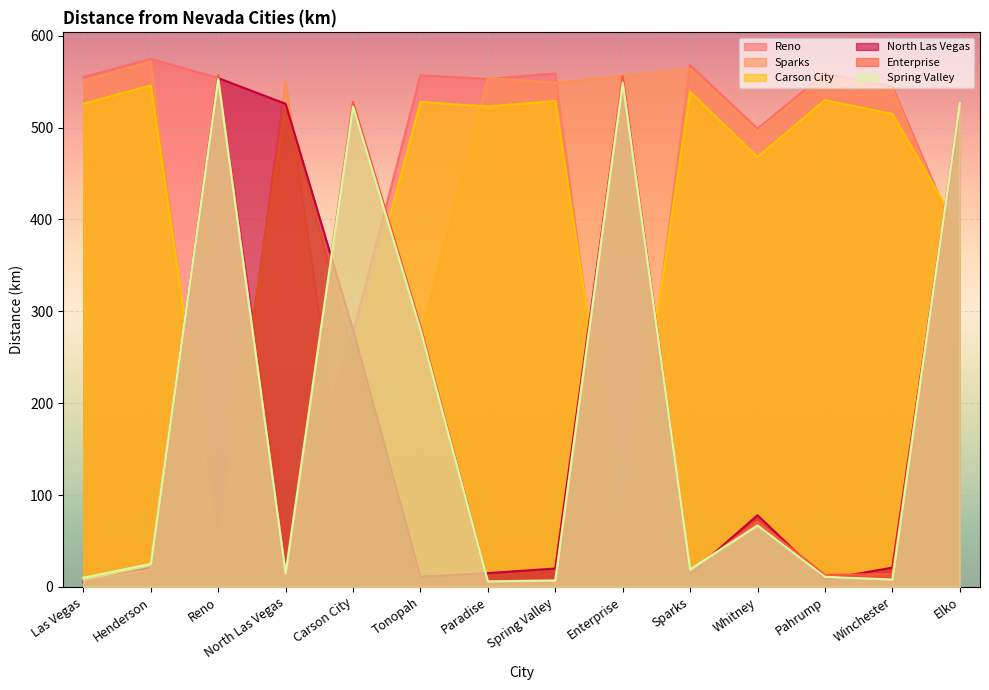

After their last crossing, which series has the higher values: Enterprise or Sparks?

Enterprise